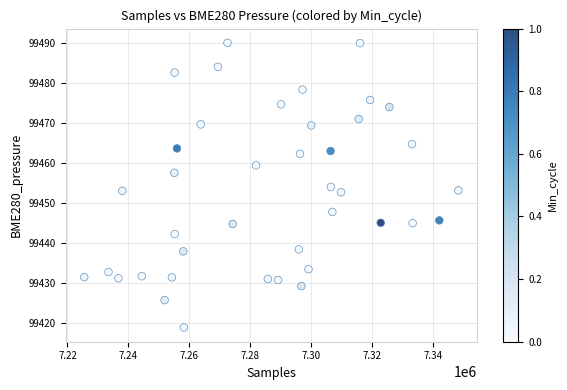

What is the range of X values (max minus min)?

122826.0